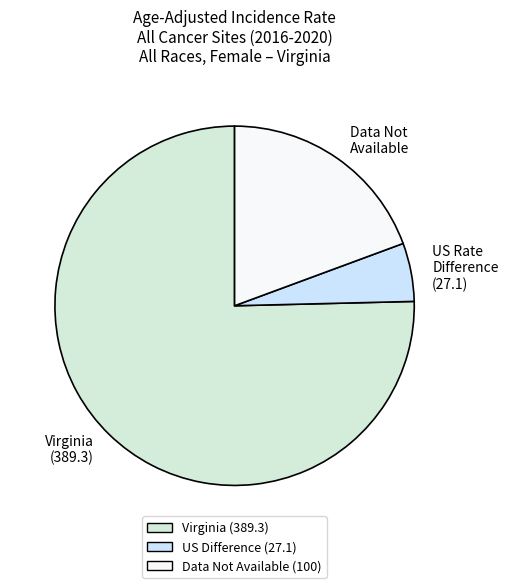

Combined, do US Rate Difference (27.1) and Virginia (389.3) account for over 50%?

Yes